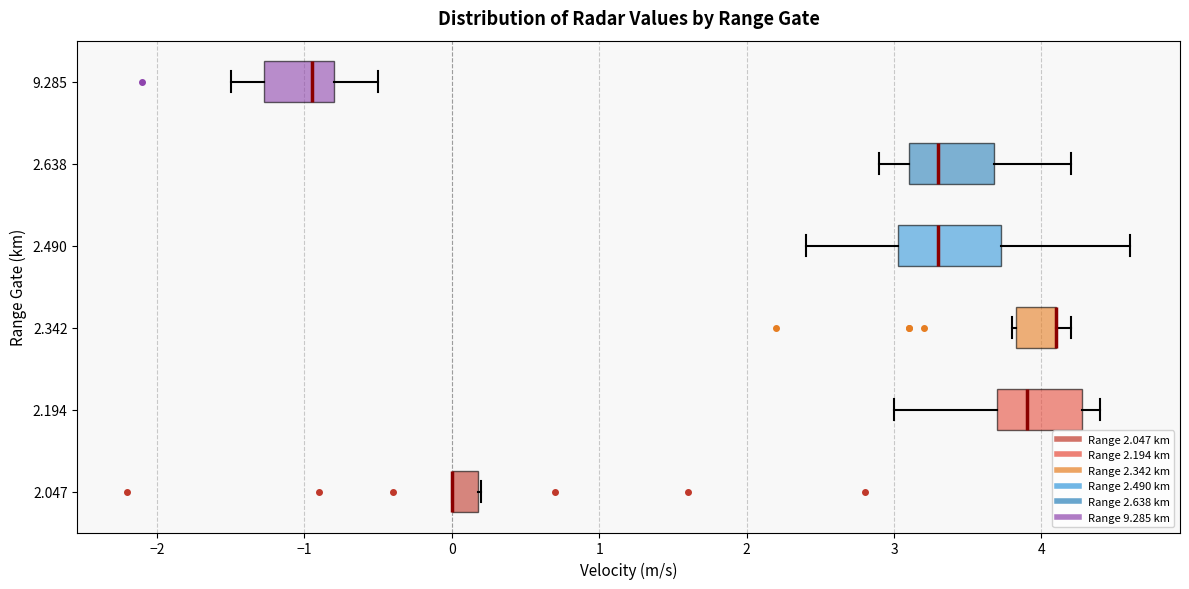

Where does the median line of the box at y = 2.194 sit on the x-axis? The values are not printed on the chart, so give them approximately, as read against the axis.

3.9